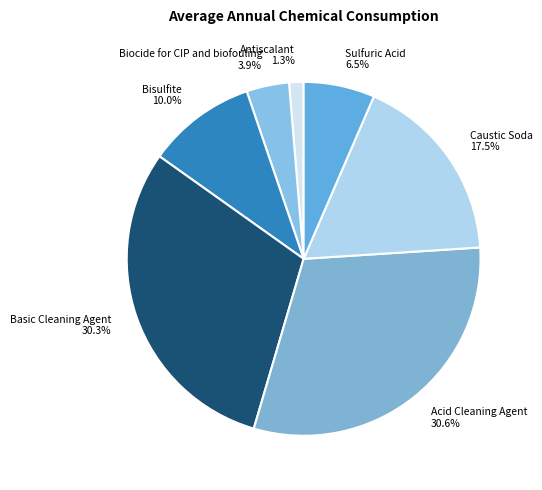

To the nearest percent, what is the difference between the Sulfuric Acid and Biocide for CIP and biofouling slice percentages?

3%